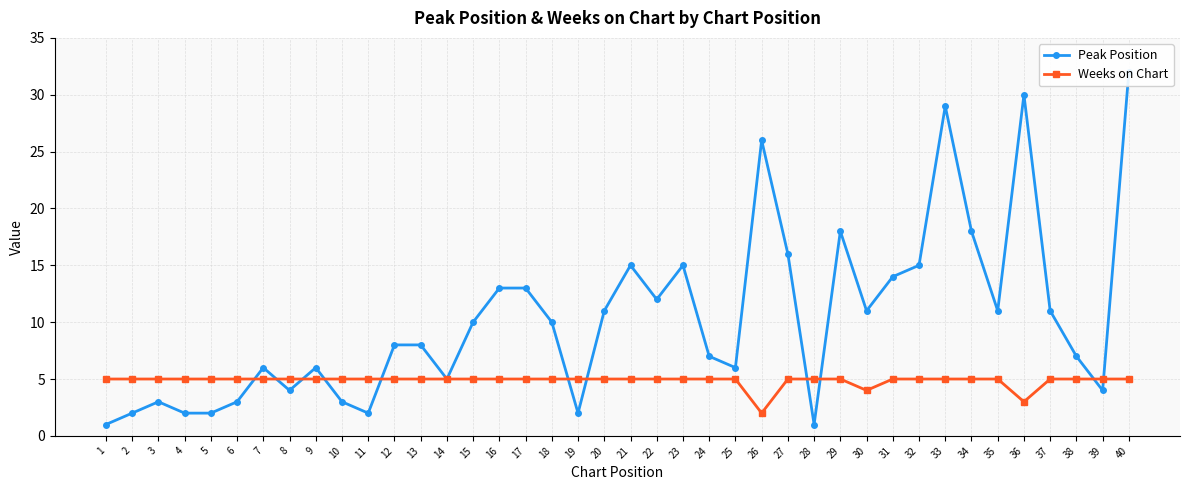

After their last crossing, which series has the higher values: Weeks on Chart or Peak Position?

Peak Position